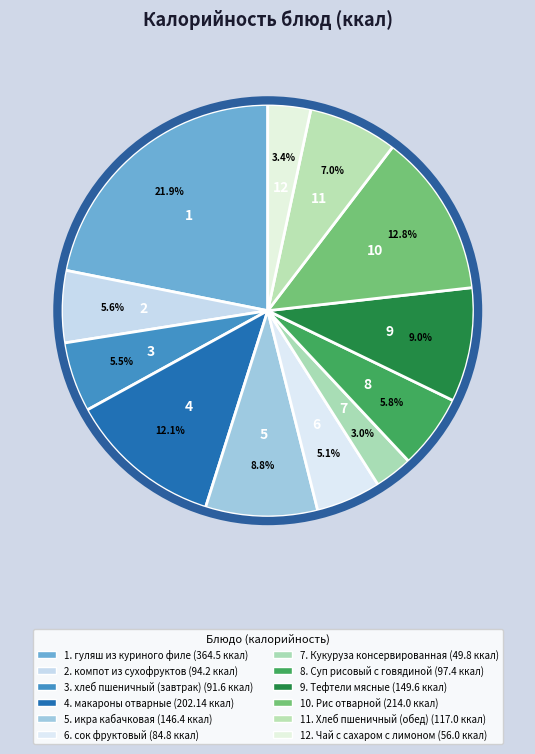

How many segments does this pie chart have?

12